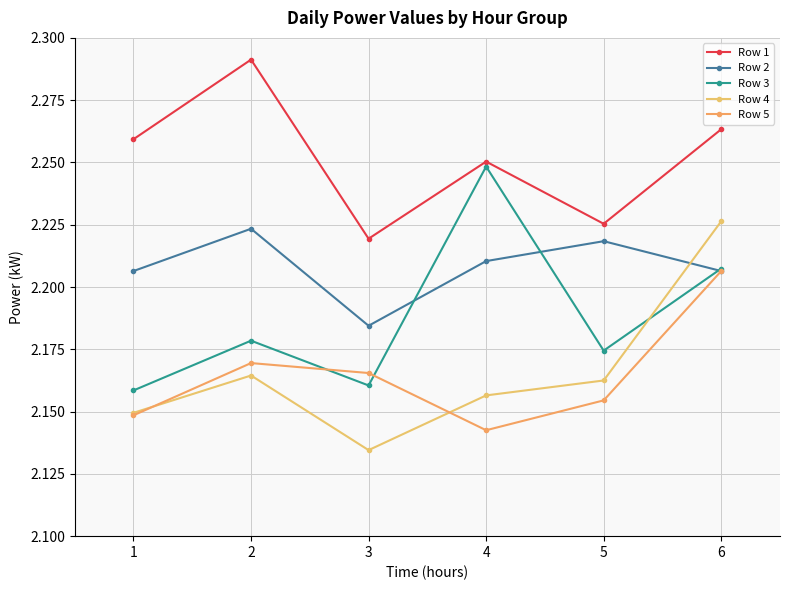

Rank the series by their maximum value, from lowest to highest.

Row 5, Row 2, Row 4, Row 3, Row 1